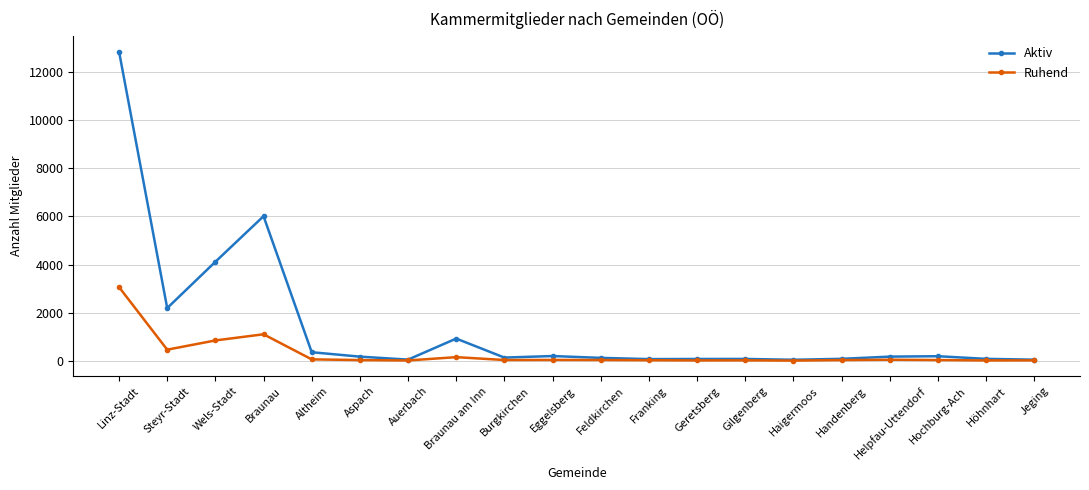

Where is Ruhend nearest to the value 1532?

Braunau